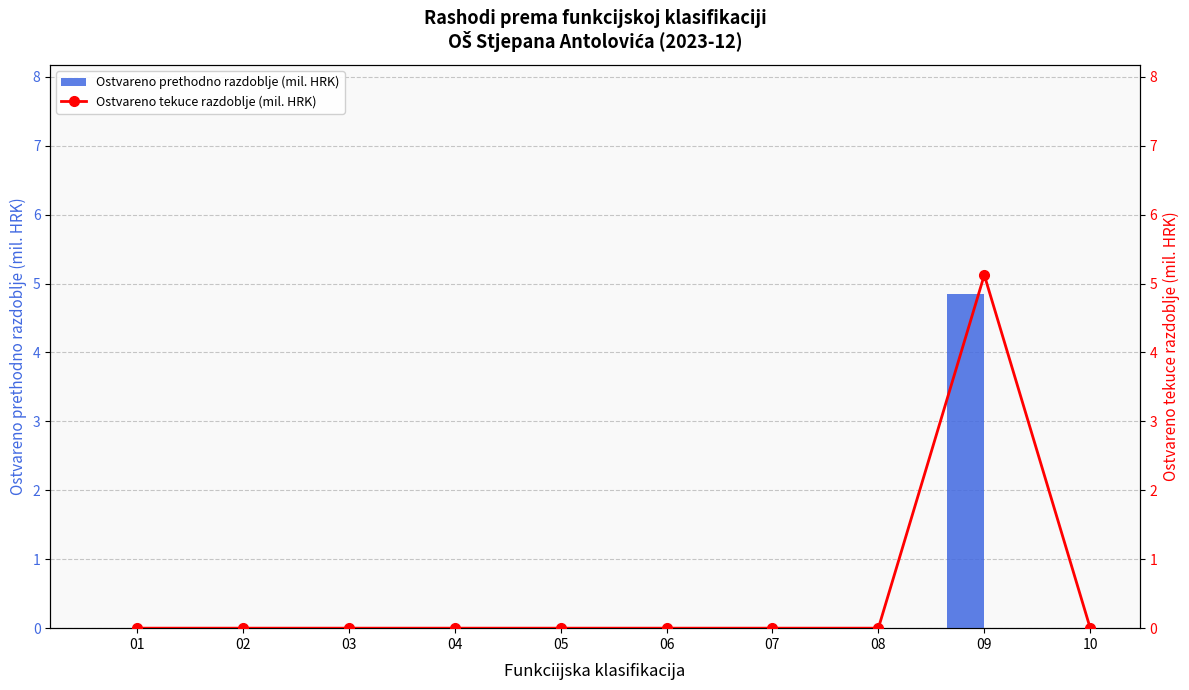

What are all the series names shown in the legend?

Ostvareno prethodno razdoblje (mil. HRK), Ostvareno tekuce razdoblje (mil. HRK)